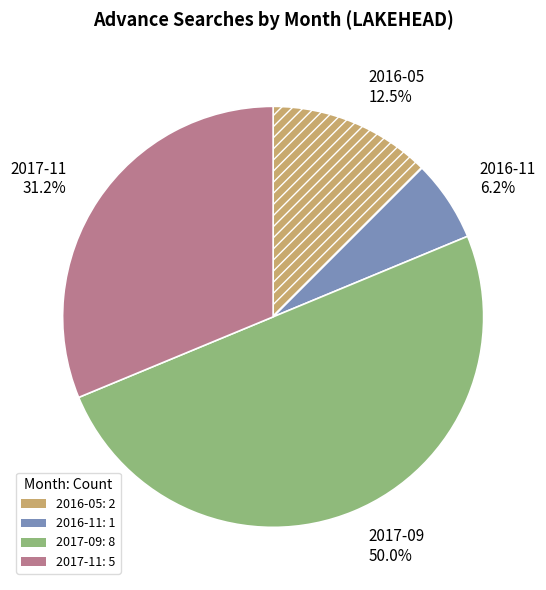

Is the sum of 2017-09 and 2017-11 greater than half?

Yes